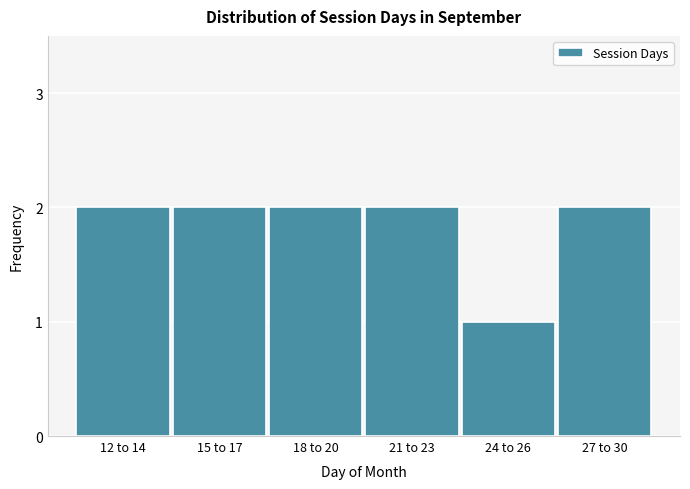

Reading left to right, list all the values displayed in this chart.

2	2	2	2	1	2